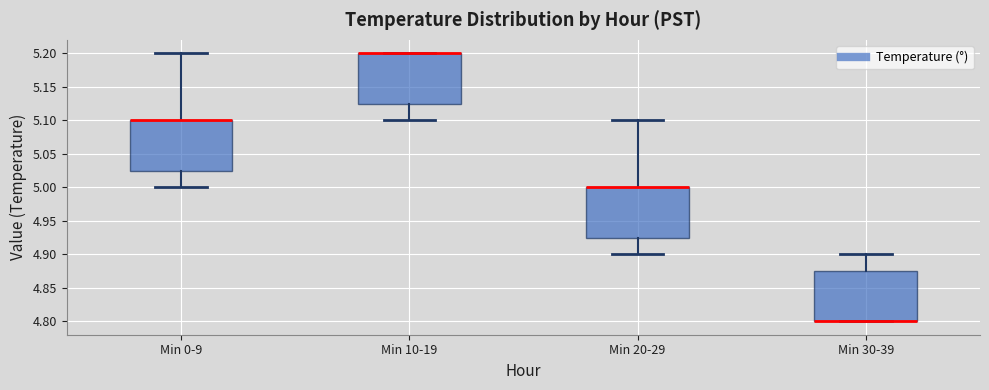

Reading left to right, read every box against the y-axis: the position of its median line, the range the box covers, and the ends of its whiskers. The values are not printed on the chart, so give them approximately, as read against the axis.

Min 0-9: median 5.100 (drawn on the box's upper edge), box 5.025 to 5.100, whiskers 5.000 to 5.200
Min 10-19: median 5.200 (drawn on the box's upper edge), box 5.125 to 5.200, whiskers 5.100 to 5.200
Min 20-29: median 5.000 (drawn on the box's upper edge), box 4.925 to 5.000, whiskers 4.900 to 5.100
Min 30-39: median 4.800 (drawn on the box's lower edge), box 4.800 to 4.875, whiskers 4.800 to 4.900